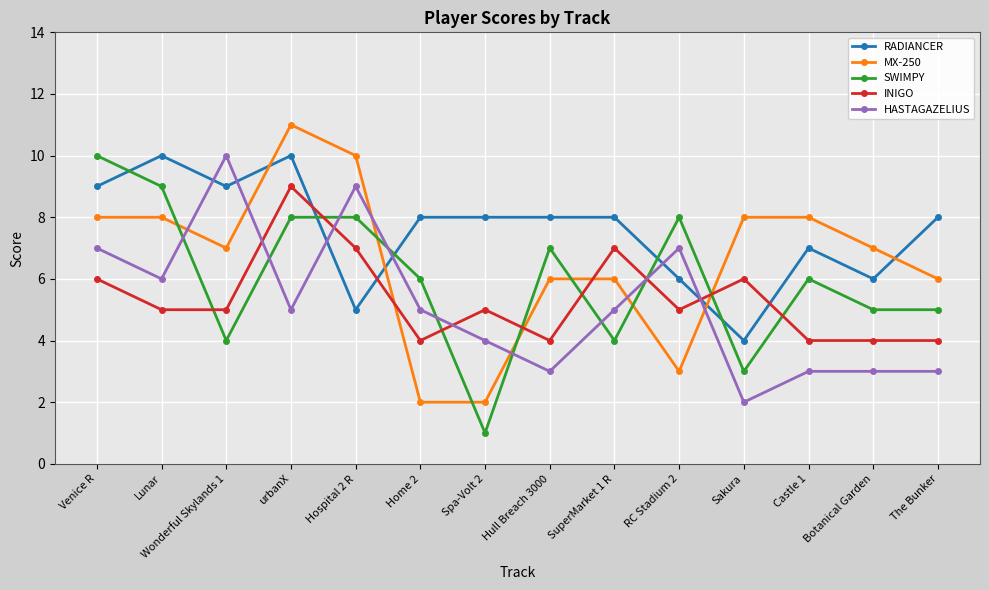

What is the difference between the highest and lowest values at Castle 1?

5